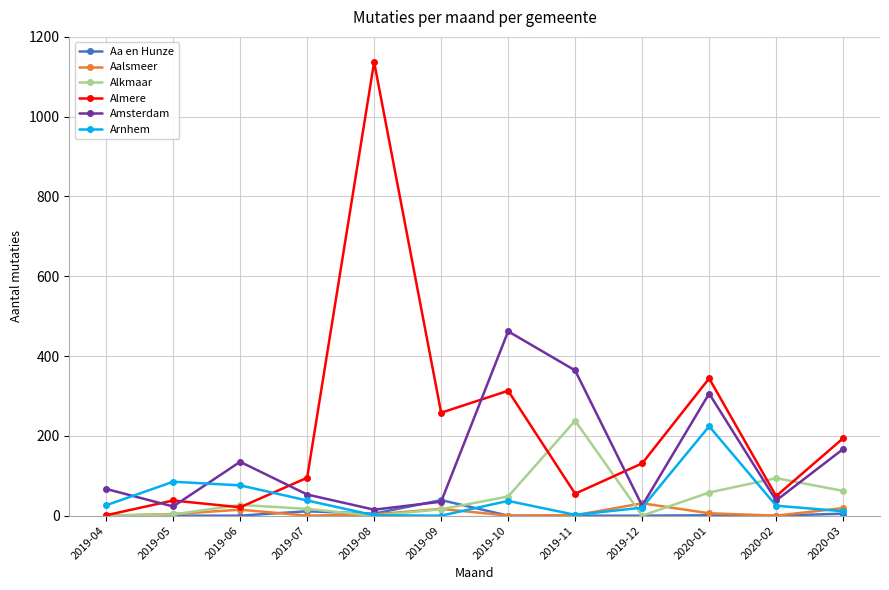

What is the value of the Almere point at the 2nd from the left?

38